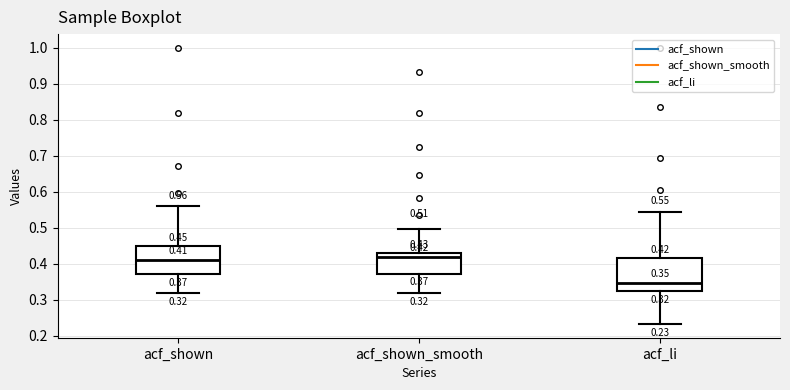

Comparing the boxes themselves (not the whiskers), which one is the tallest?

acf_li